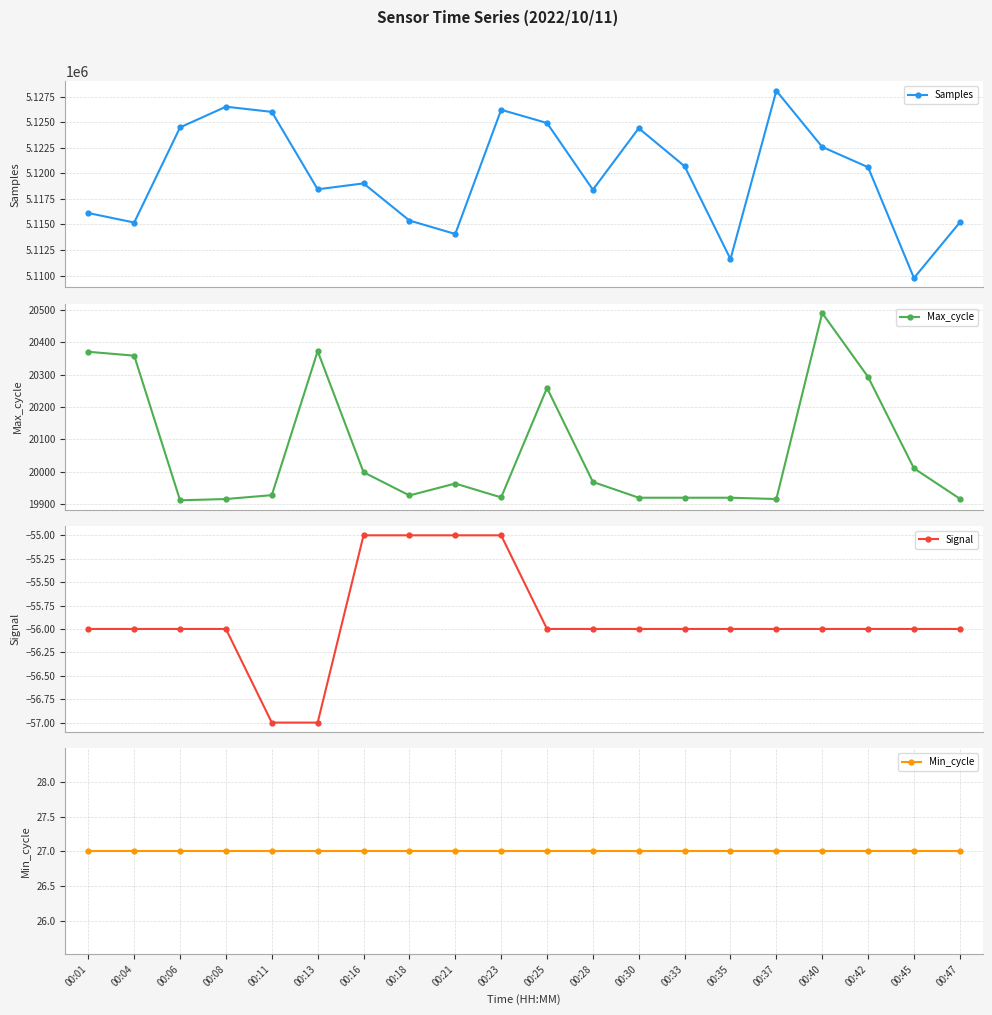

Which series has the widest spread of values?

Samples